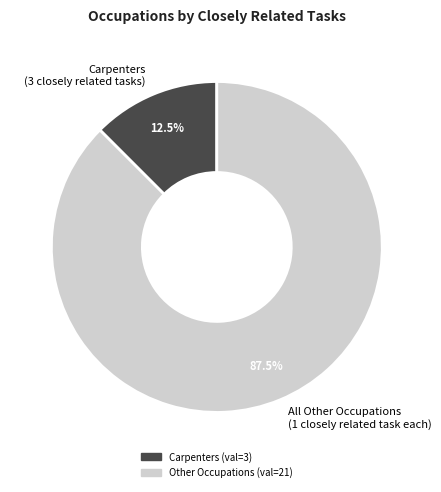

How many slices are in this pie chart?

2